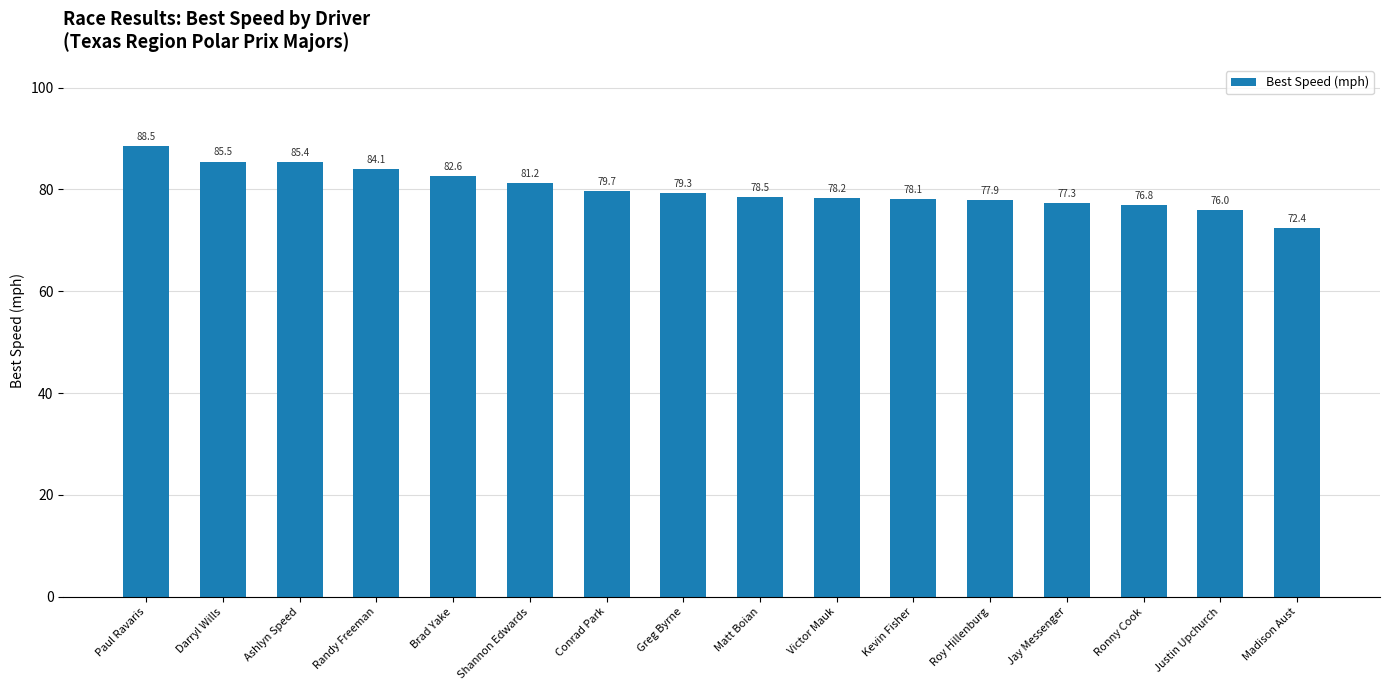

List the labels in order of value, smallest first.

Madison Aust, Justin Upchurch, Ronny Cook, Jay Messenger, Roy Hillenburg, Kevin Fisher, Victor Mauk, Matt Boian, Greg Byrne, Conrad Park, Shannon Edwards, Brad Yake, Randy Freeman, Ashlyn Speed, Darryl Wills, Paul Ravaris